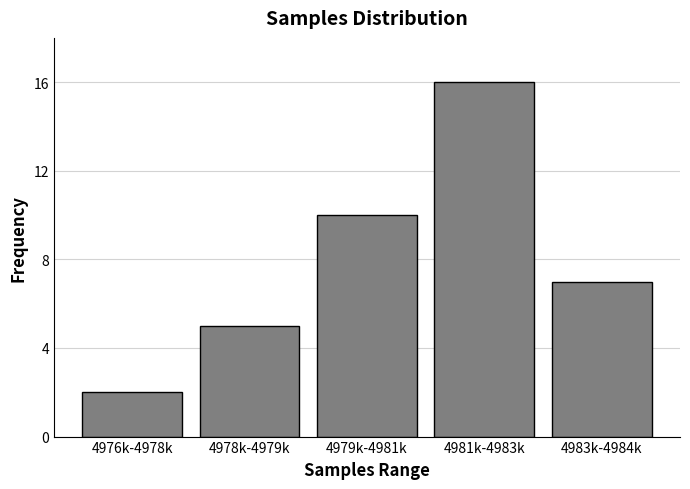

Reading right to left, extract all data points from this chart.

7	16	10	5	2